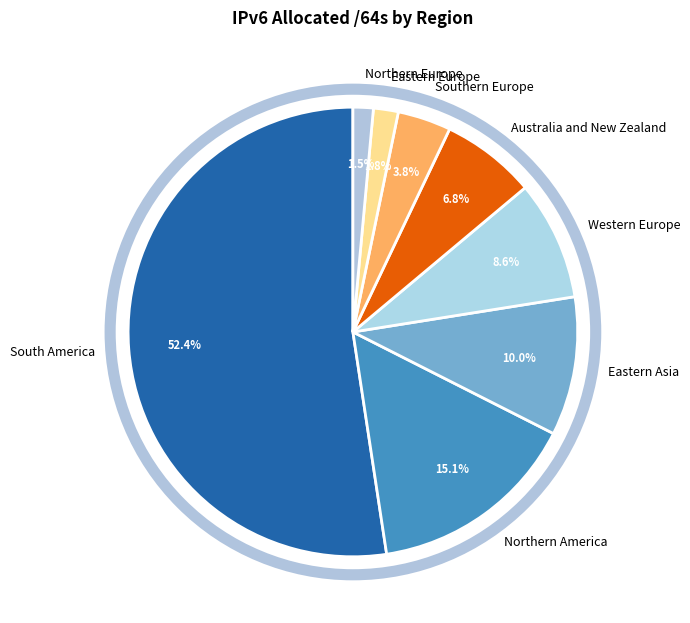

Which has a higher value, Northern America or Northern Europe?

Northern America